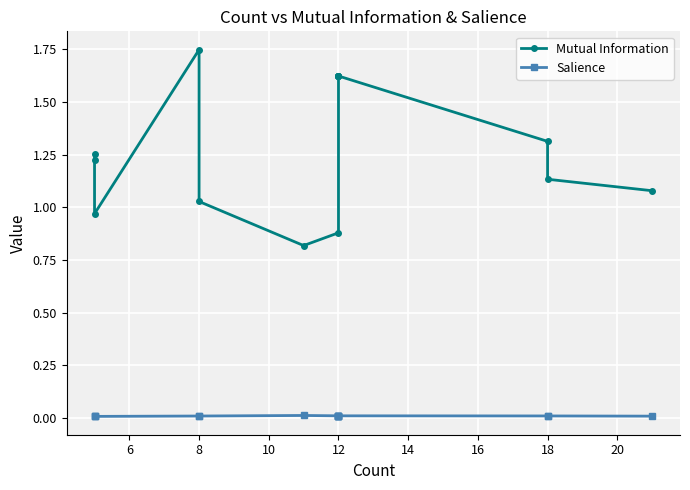

What are all the series names shown in the legend?

Mutual Information, Salience